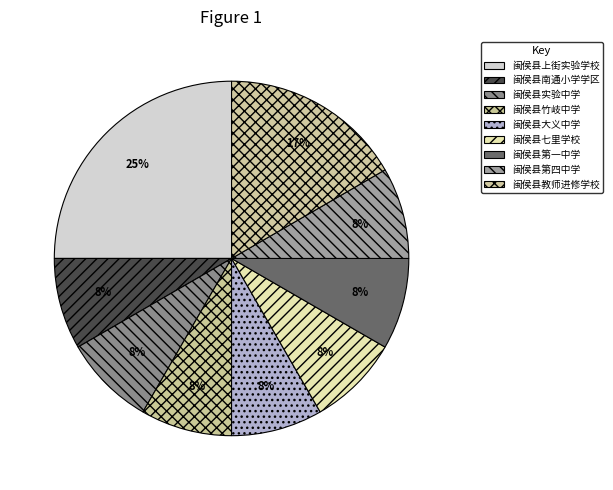

Is it true that 闽侯县大义中学 is 8% of the pie?

True